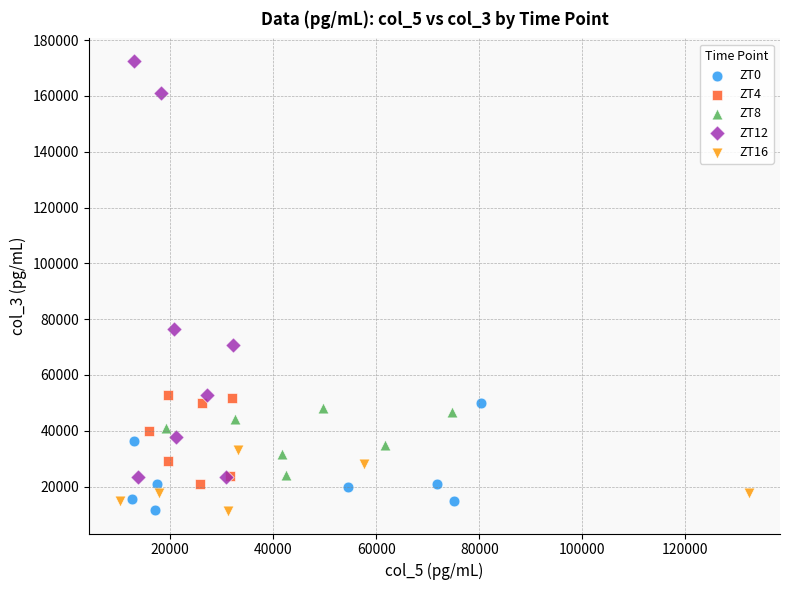

Which series contains the highest Y value?

ZT12